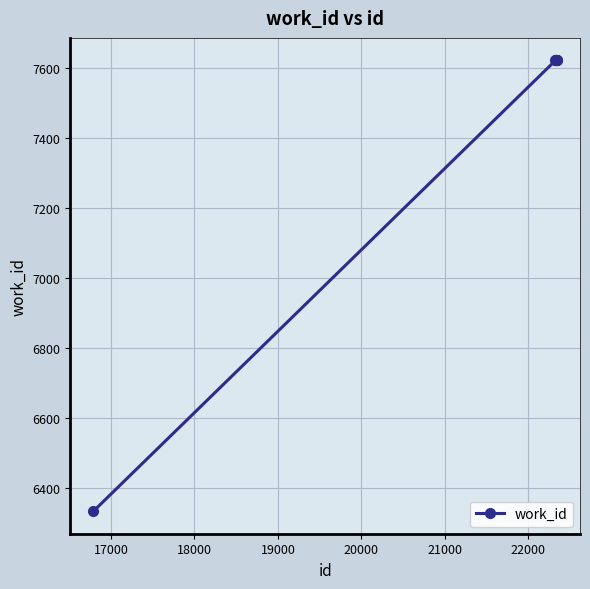

How many lines are shown in the chart?

1